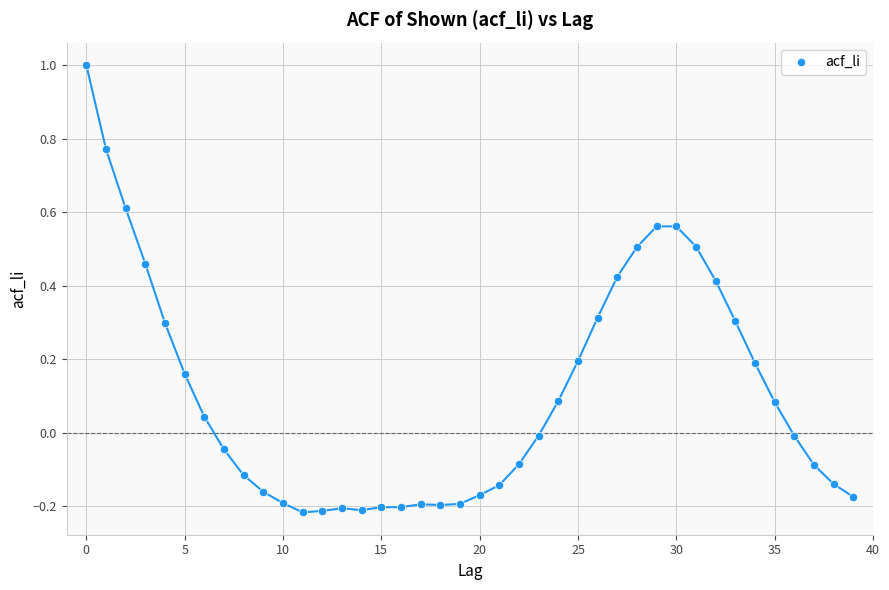

What is the range of Y values (max minus min)?

1.2